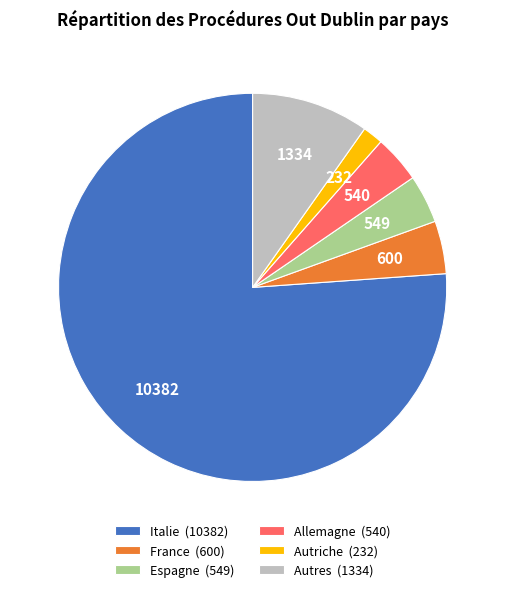

Combined, do Espagne (549) and Italie (10382) account for over 50%?

Yes